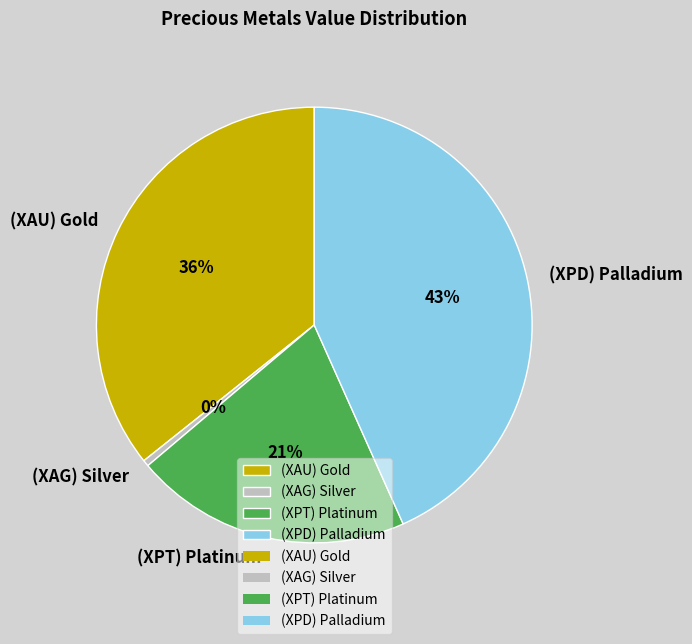

Is the sum of (XPT) Platinum and (XPD) Palladium greater than half?

Yes